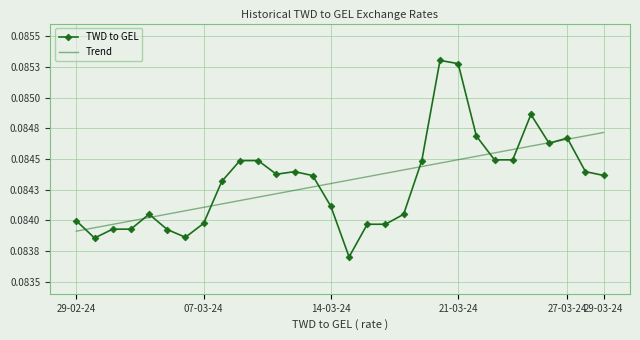

List the series in order of their peak value, highest first.

TWD to GEL, Trend